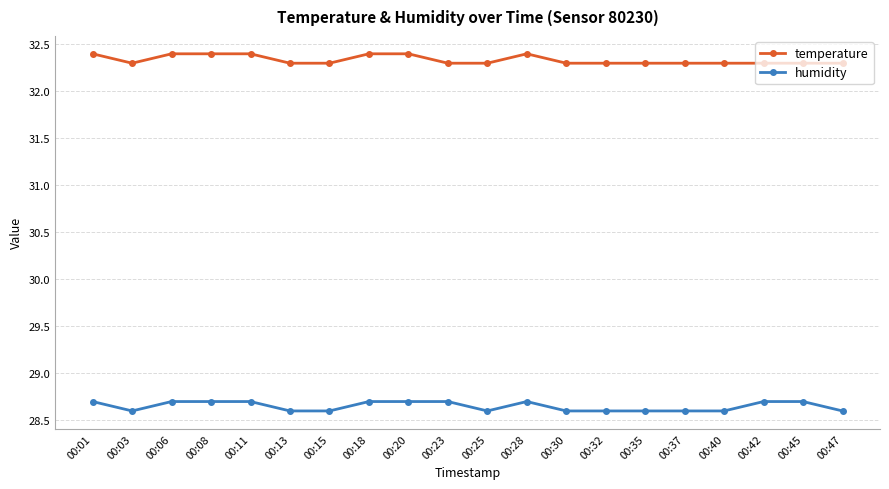

True or false: temperature and humidity cross at least once.

False